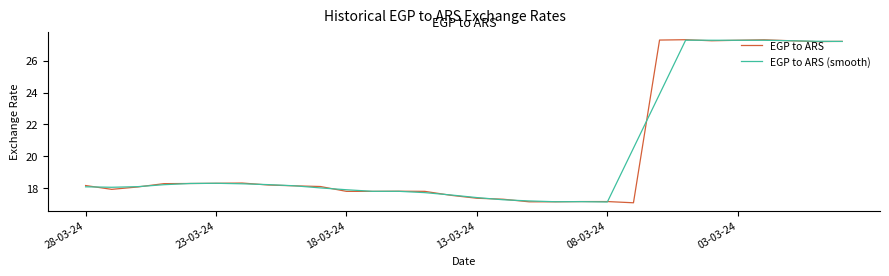

Which series has the widest spread of values?

EGP to ARS